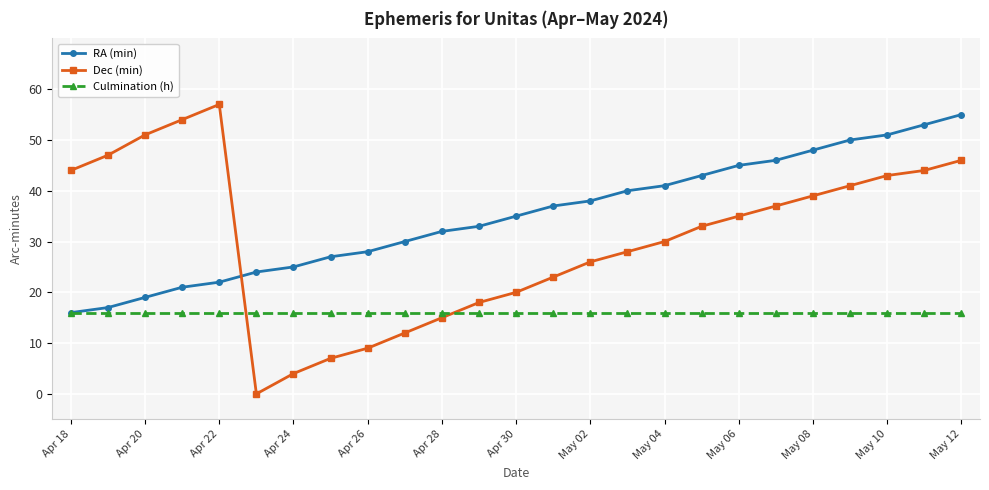

Rank the series by their average value, from lowest to highest.

Culmination (h), Dec (min), RA (min)